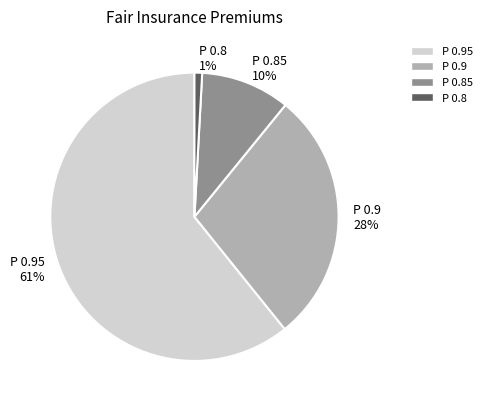

What percentage is the P 0.85 10% slice, to the nearest percent?

10%